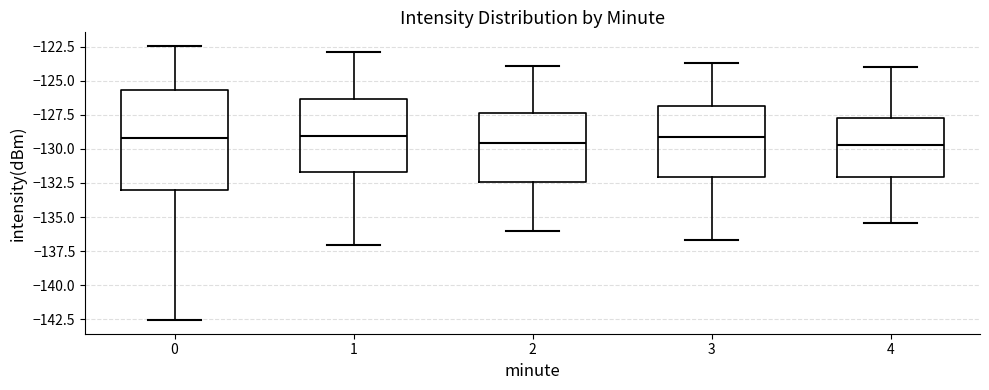

Which box is the tallest, from its lower edge to its upper edge?

0